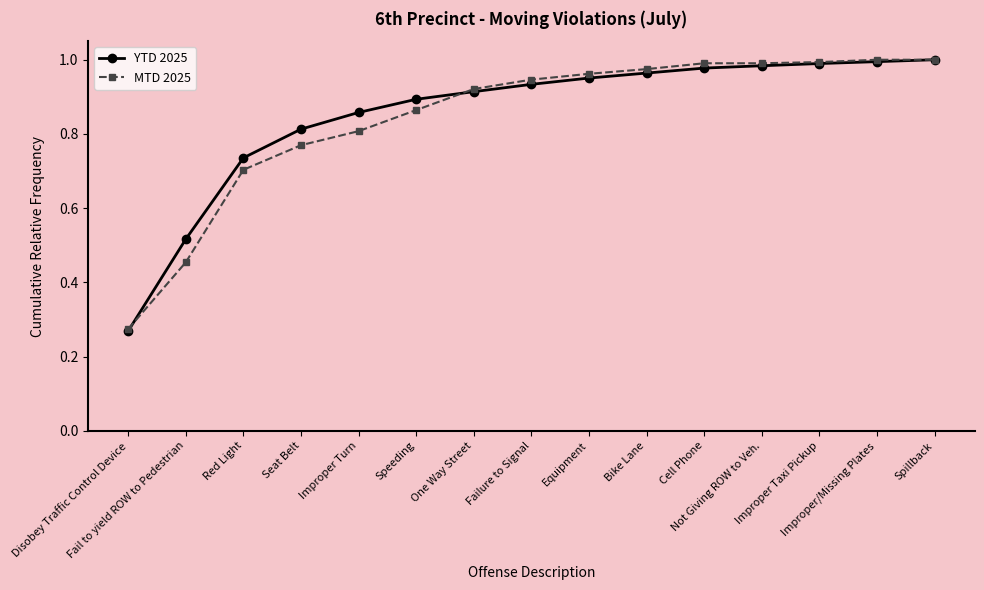

At how many categories does at least one series exceed 0?

15